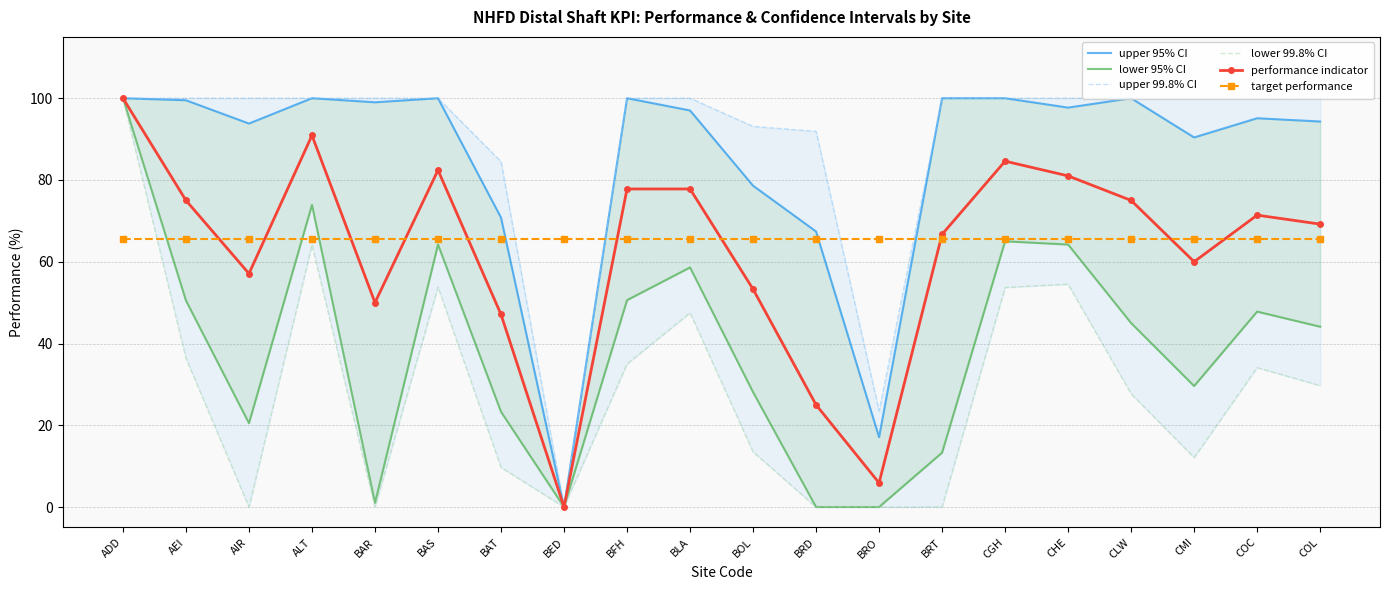

How many data points does each series have?

20